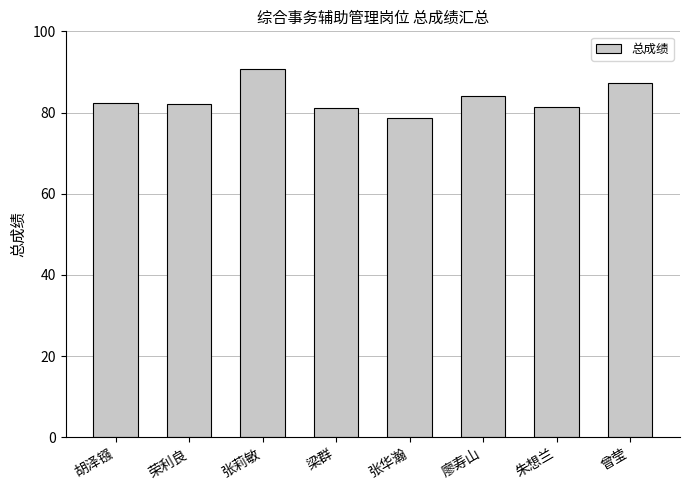

What is the greatest value displayed?

90.7